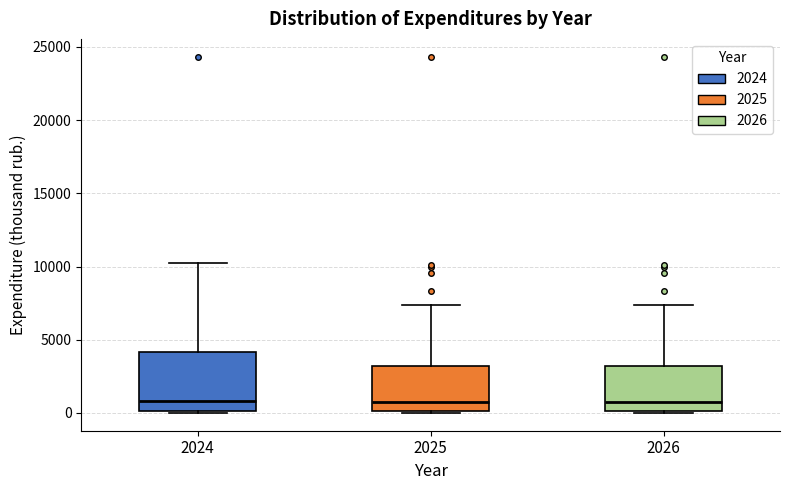

Reading left to right, read every box against the y-axis: the position of its median line, the range the box covers, and the ends of its whiskers. The values are not printed on the chart, so give them approximately, as read against the axis.

2024: median 1000, box 0 to 4000, whiskers 0 to 10500
2025: median 1000, box 0 to 3000, whiskers 0 to 7500
2026: median 1000, box 0 to 3000, whiskers 0 to 7500